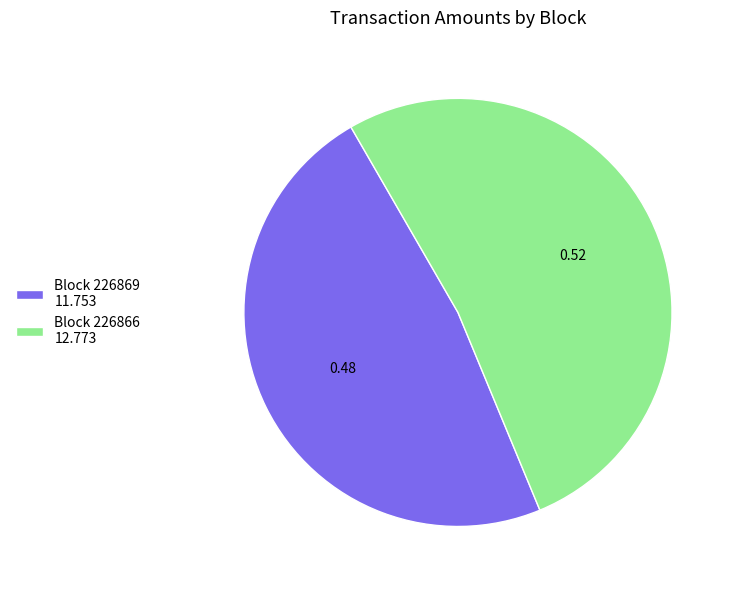

Do Block 226866 12.773 and Block 226869 11.753 together represent more than half of the pie?

Yes